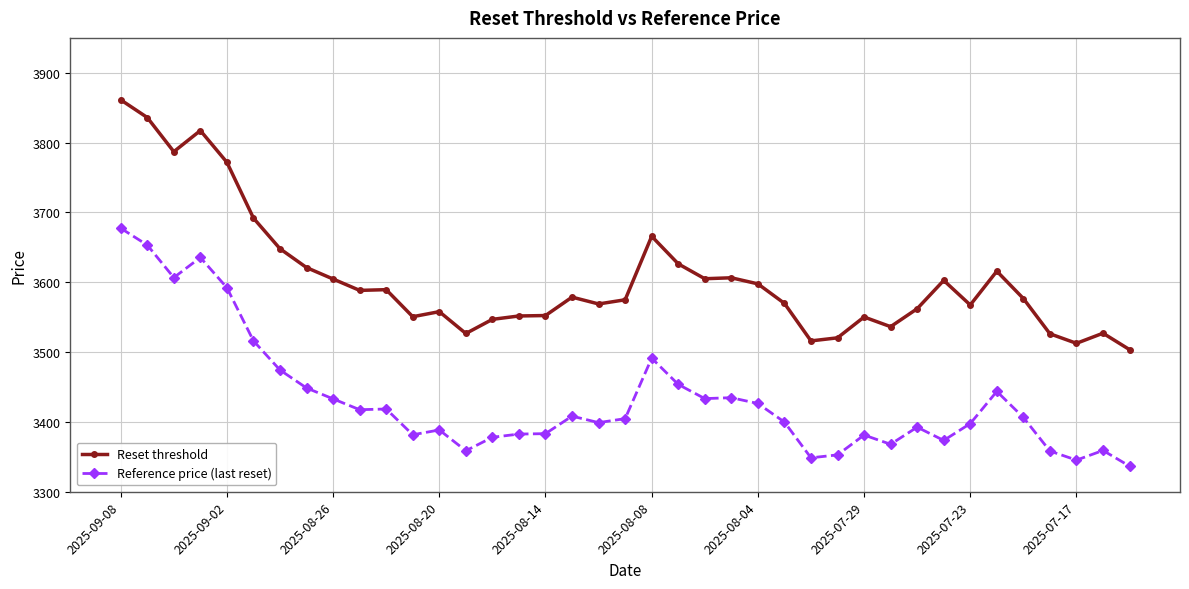

Which series has the widest spread of values?

Reset threshold